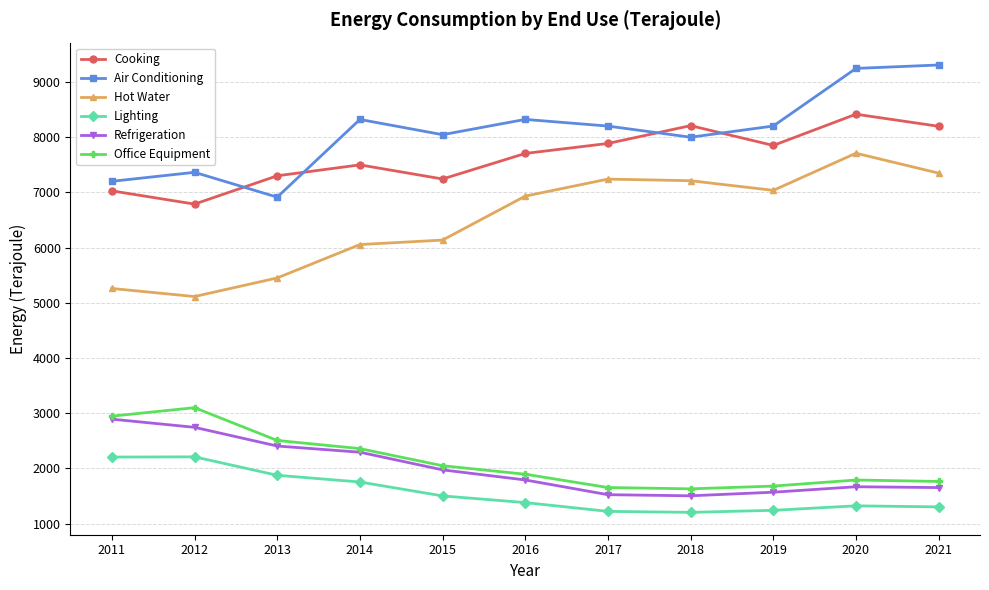

How many intersections are there between Cooking and Air Conditioning?

4